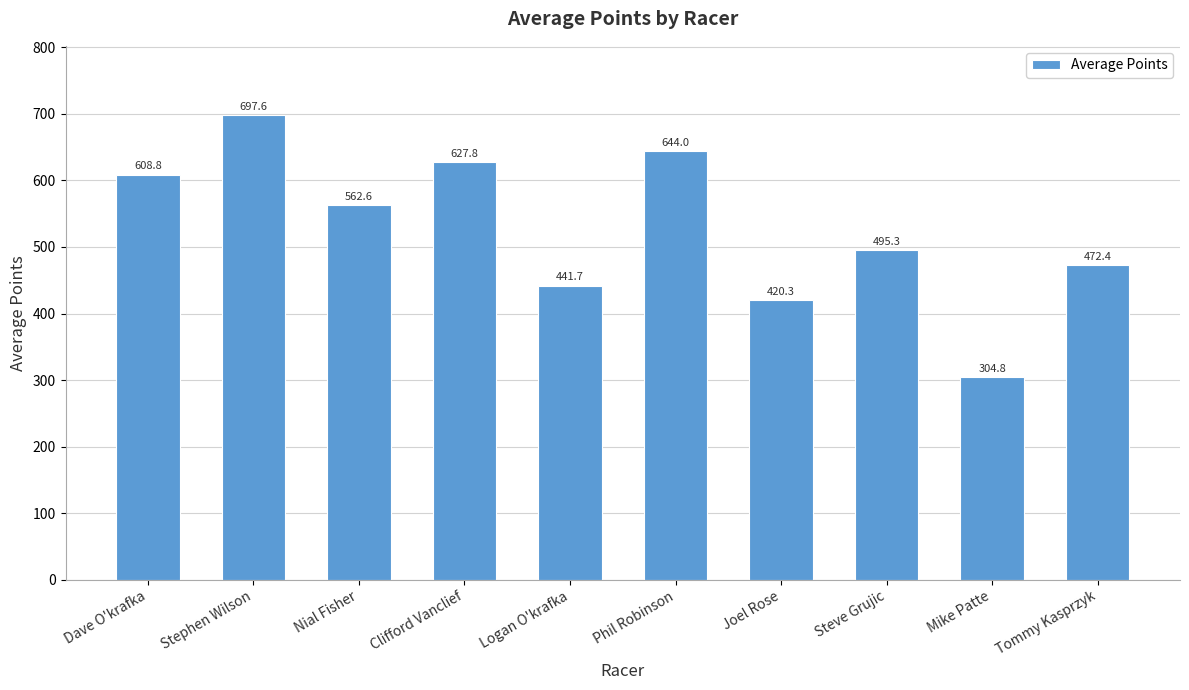

True or false: the data shows 503.9 at Mike Patte.

False